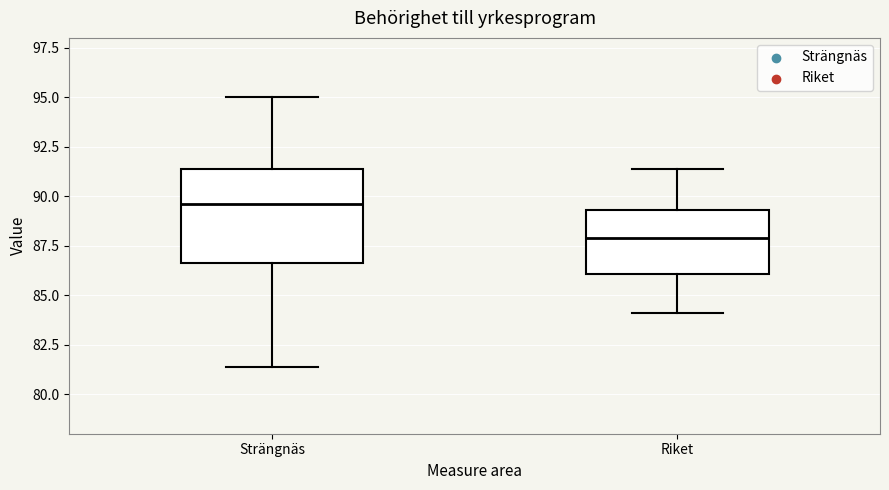

Where is the upper edge of the box for Riket on the y-axis? The values are not printed on the chart, so give them approximately, as read against the axis.

89.5